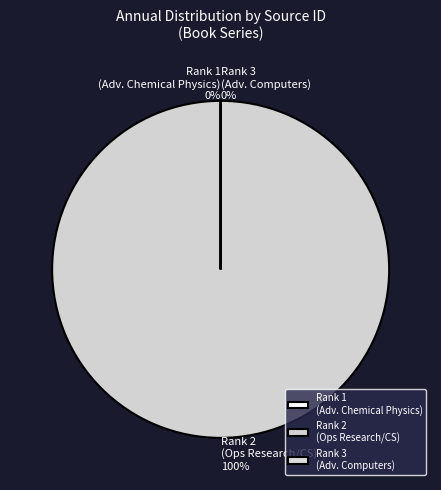

What is the majority slice?

Operations Research/ Computer Science Interfaces